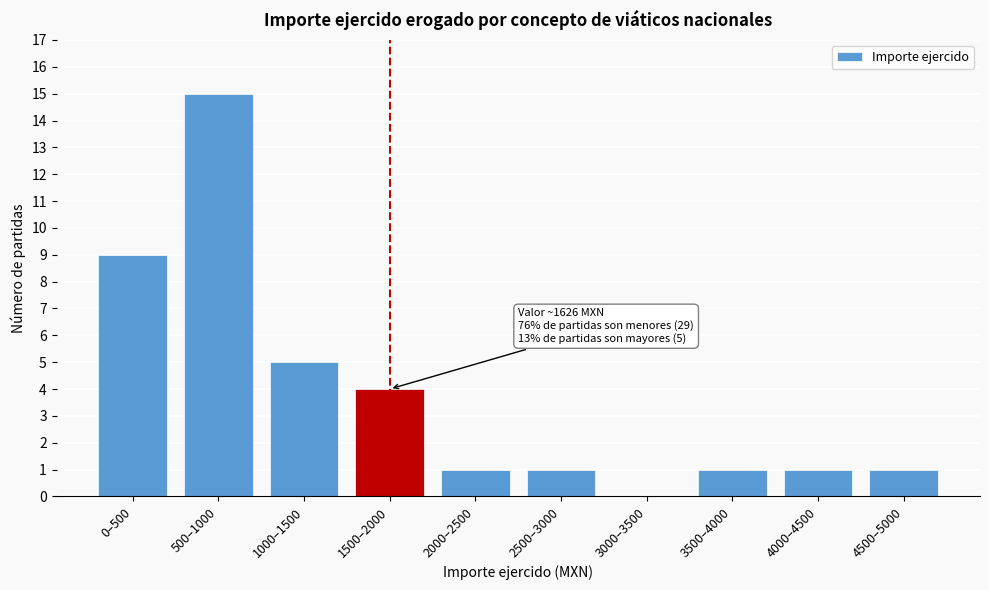

Reading left to right, what are all the values shown in this chart?

0–500=9	500–1000=15	1000–1500=5	1500–2000=4	2000–2500=1	2500–3000=1	3000–3500=0	3500–4000=1	4000–4500=1	4500–5000=1